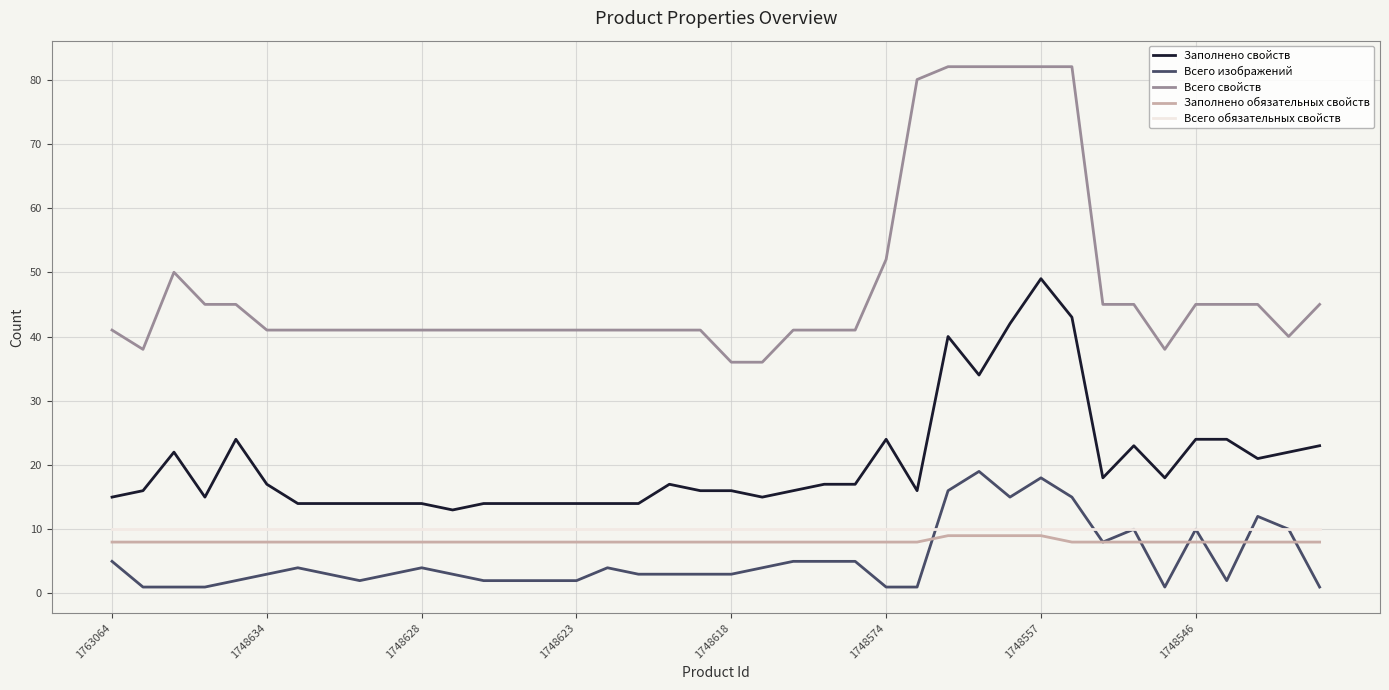

Which series has the largest total across all categories?

Всего свойств